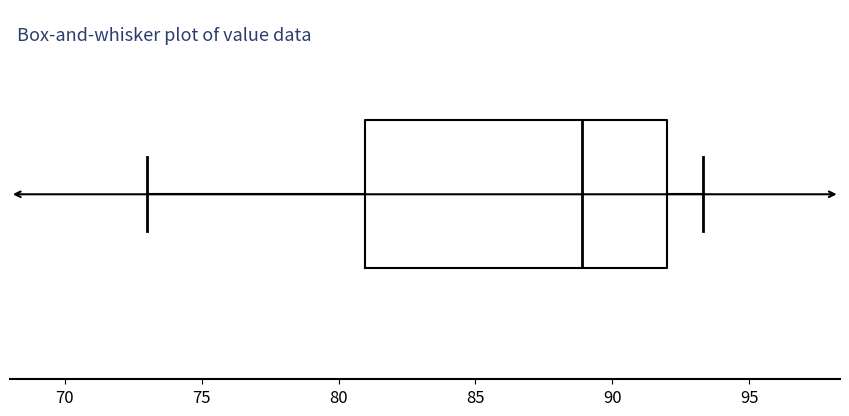

Transcribe this box plot: give where the median line is, the range the box spans, and where the two whiskers end, as read against the x-axis. The values are not printed on the chart, so give them approximately, as read against the axis.

median 89.0, box 81.0 to 92.0, whiskers 73.0 to 93.5